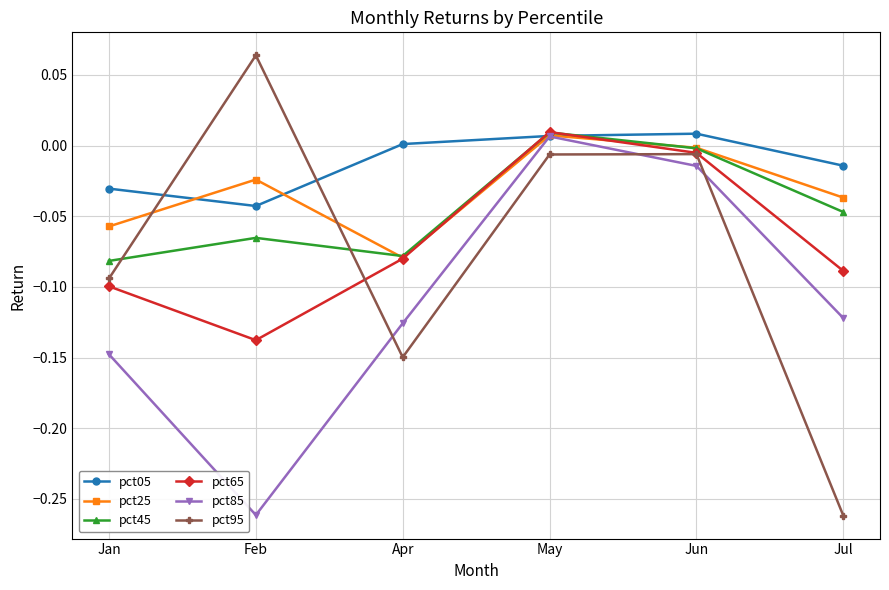

Which series has the widest spread of values?

pct95